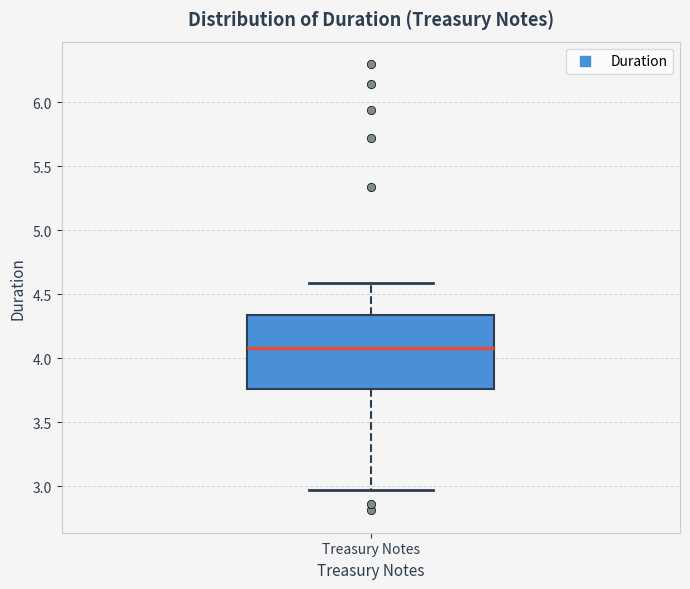

Read this box plot against the y-axis: the position of the median line, the range covered by the box, and the ends of both whiskers. The values are not printed on the chart, so give them approximately, as read against the axis.

median 4.10, box 3.75 to 4.35, whiskers 2.95 to 4.60